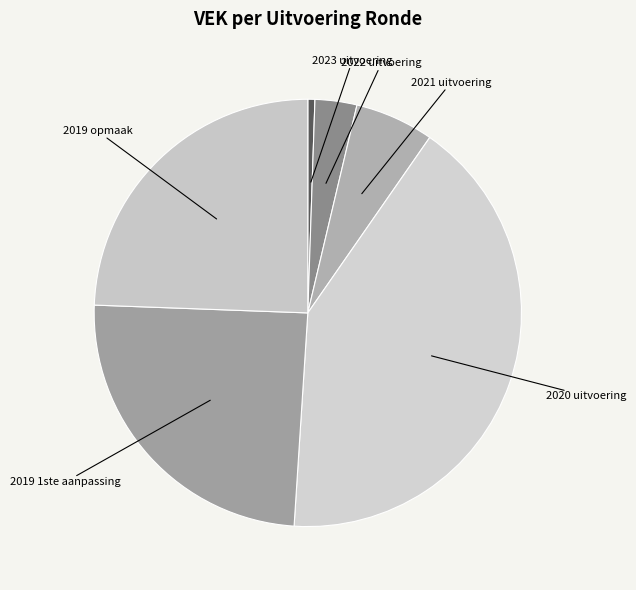

Do 2023 uitvoering and 2019 opmaak together represent more than half of the pie?

No